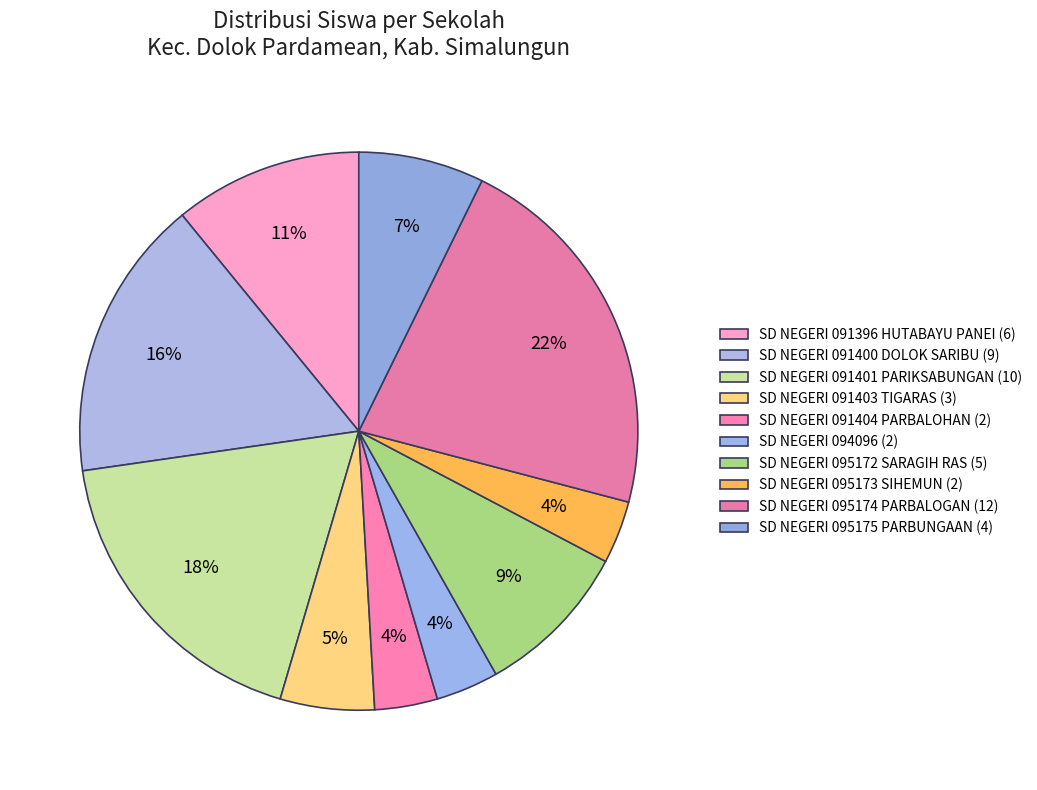

Between SD NEGERI 095174 PARBALOGAN and SD NEGERI 091404 PARBALOHAN, which is larger?

SD NEGERI 095174 PARBALOGAN